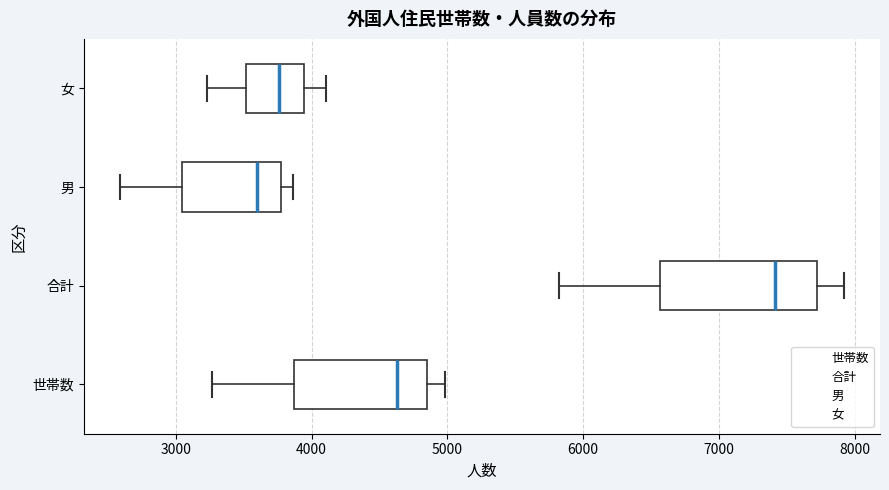

Which box is the widest, from its left edge to its right edge?

合計